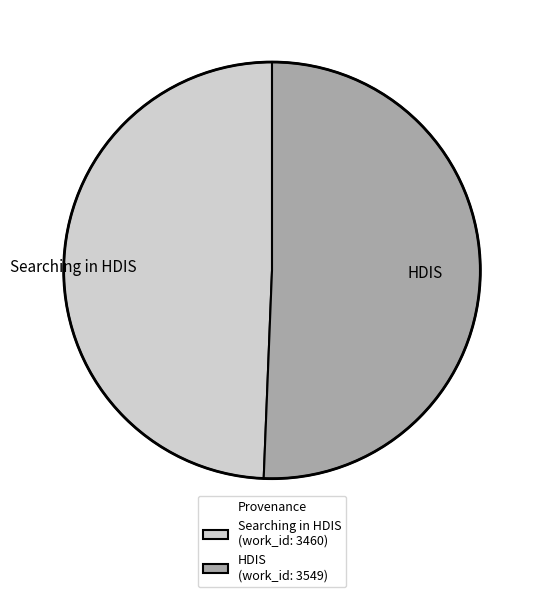

Is HDIS the majority of the pie?

Yes